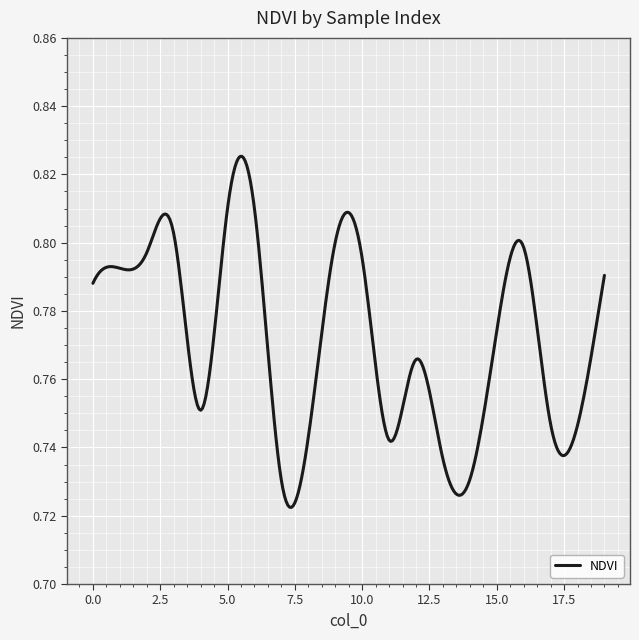

What is the value of the 4th point from the left?

0.8